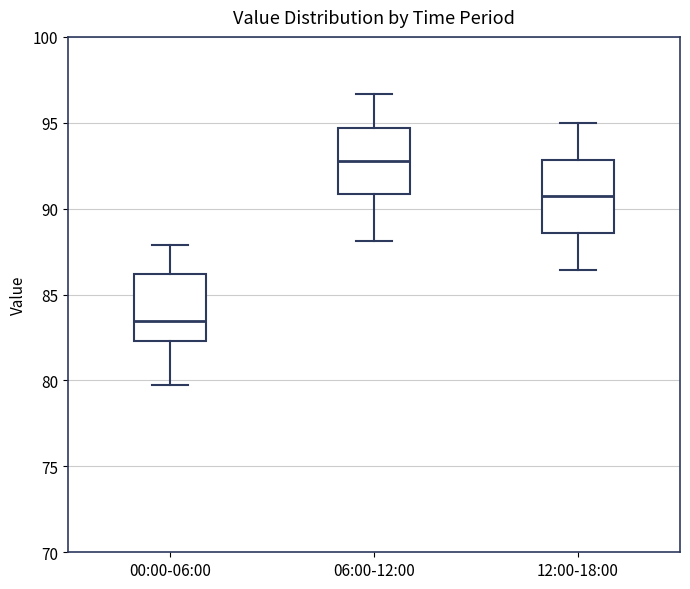

Where is the lower edge of the box for 00:00-06:00 on the y-axis? The values are not printed on the chart, so give them approximately, as read against the axis.

82.5